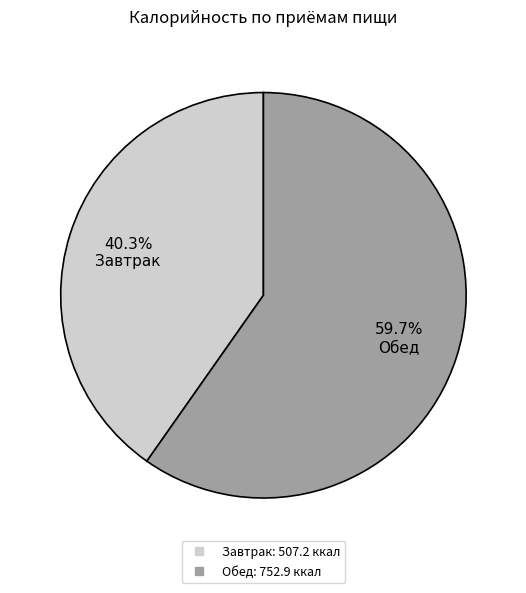

How many segments does this pie chart have?

2